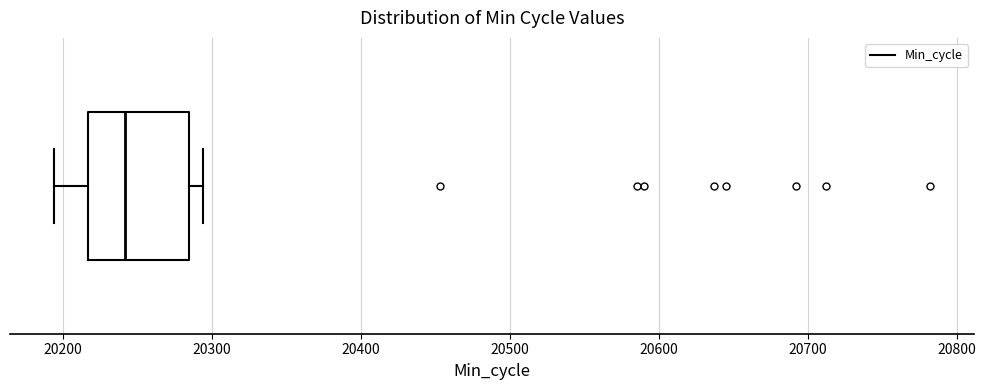

Transcribe this box plot: give where the median line is, the range the box spans, and where the two whiskers end, as read against the x-axis. The values are not printed on the chart, so give them approximately, as read against the axis.

median 20240, box 20220 to 20290, whiskers 20190 to 20290 (just right of the box's right edge)